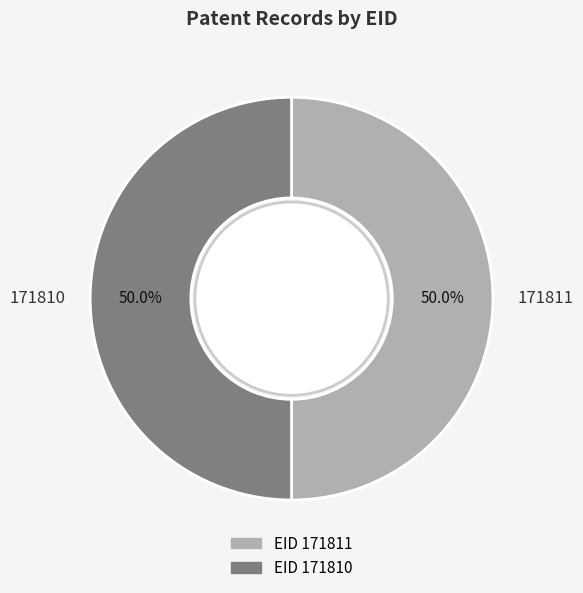

Combined, what portion of the pie is 171810 and 171811?

100.0%